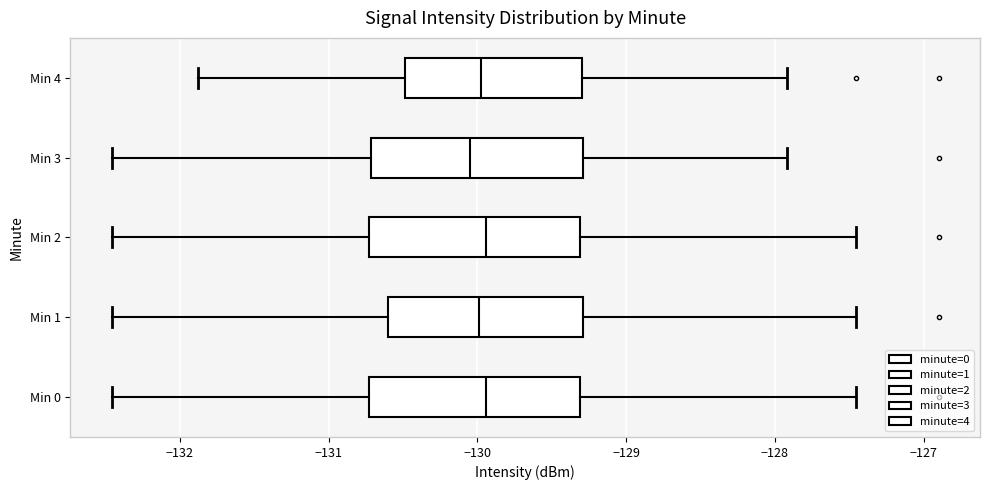

Reading bottom to top, transcribe this box plot: for each box, give where its median line is, the range the box spans, and where its two whiskers end, as read against the x-axis. The values are not printed on the chart, so give them approximately, as read against the axis.

Min 0: median -129.9, box -130.7 to -129.3, whiskers -132.5 to -127.5
Min 1: median -130.0, box -130.6 to -129.3, whiskers -132.5 to -127.5
Min 2: median -129.9, box -130.7 to -129.3, whiskers -132.5 to -127.5
Min 3: median -130.1, box -130.7 to -129.3, whiskers -132.5 to -127.9
Min 4: median -130.0, box -130.5 to -129.3, whiskers -131.9 to -127.9